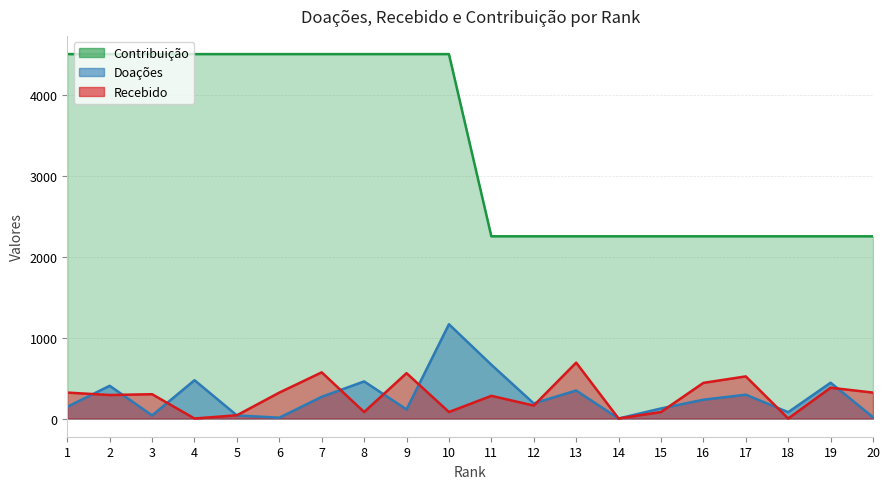

What is the value of the Doações point at the 15th from the left?

124